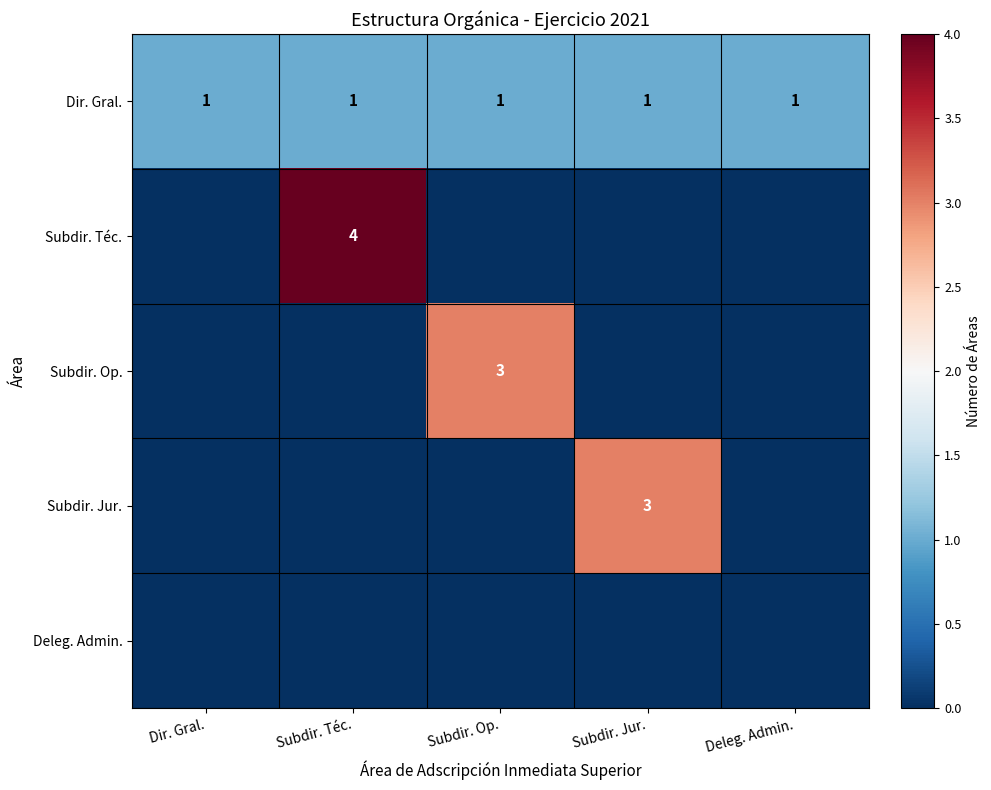

True or false: Subdir. Jur. has a value of 4 at Subdir. Jur..

False